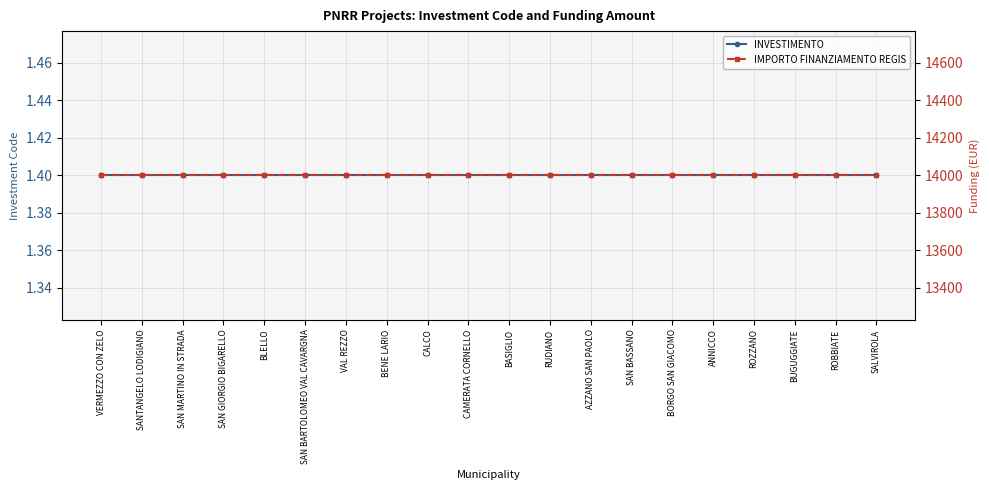

What is the sum of all IMPORTO FINANZIAMENTO REGIS values?

280000.0